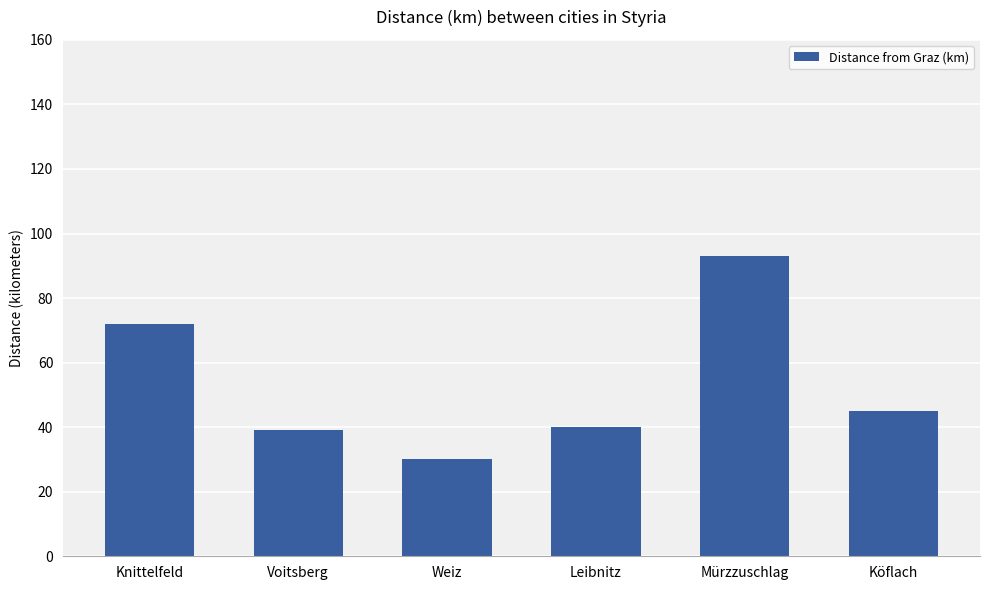

Reading left to right, transcribe all the data shown in this chart.

Knittelfeld=72	Voitsberg=39	Weiz=30	Leibnitz=40	Mürzzuschlag=93	Köflach=45